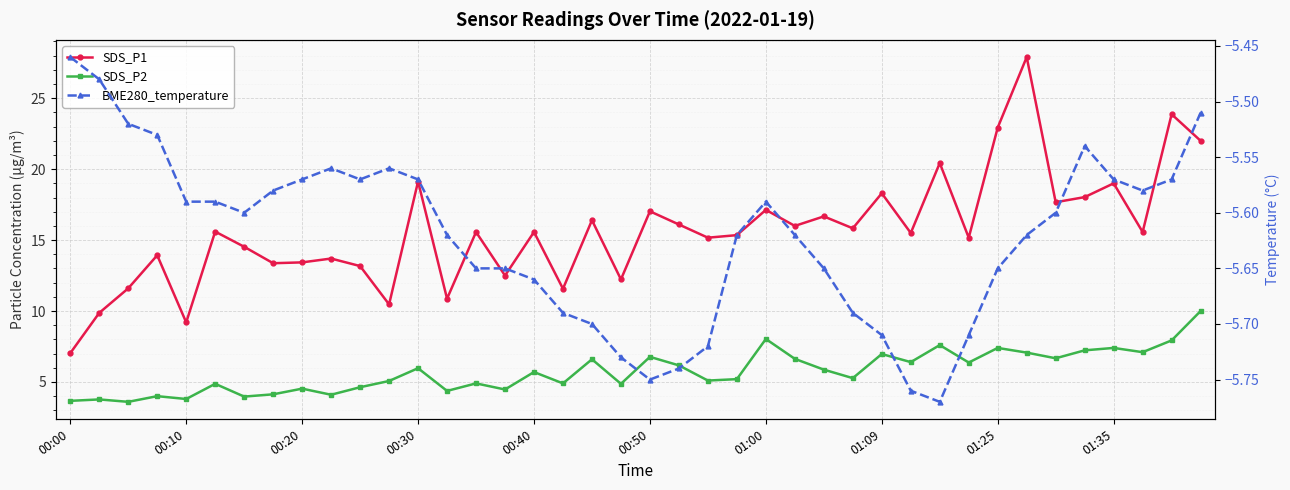

Is it true that SDS_P2 equals 11.3 at 38?

False